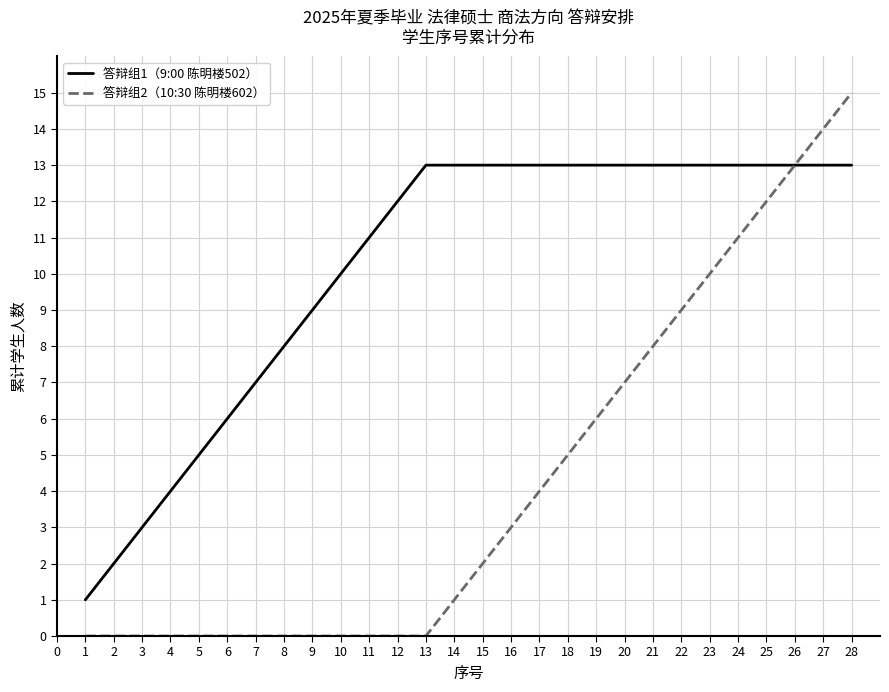

Which label corresponds to the largest value in the chart?

28